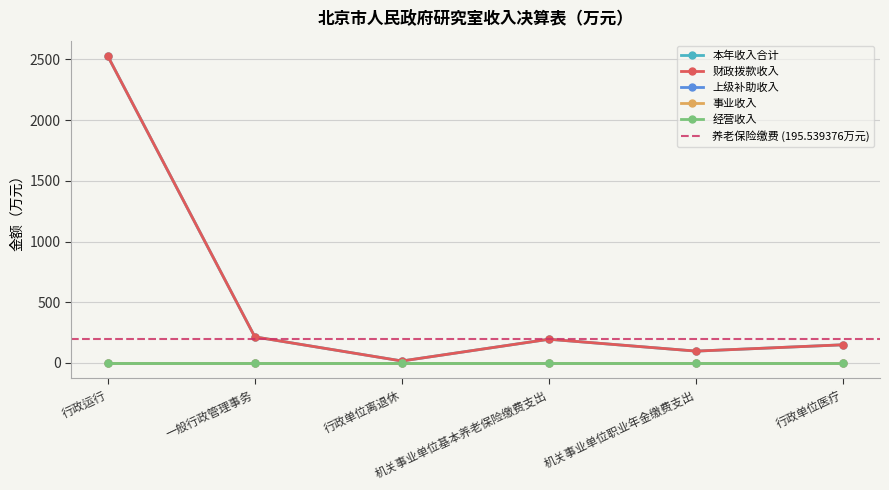

Rank the categories by 经营收入 value from highest to lowest.

行政运行, 一般行政管理事务, 行政单位离退休, 机关事业单位基本养老保险缴费支出, 机关事业单位职业年金缴费支出, 行政单位医疗